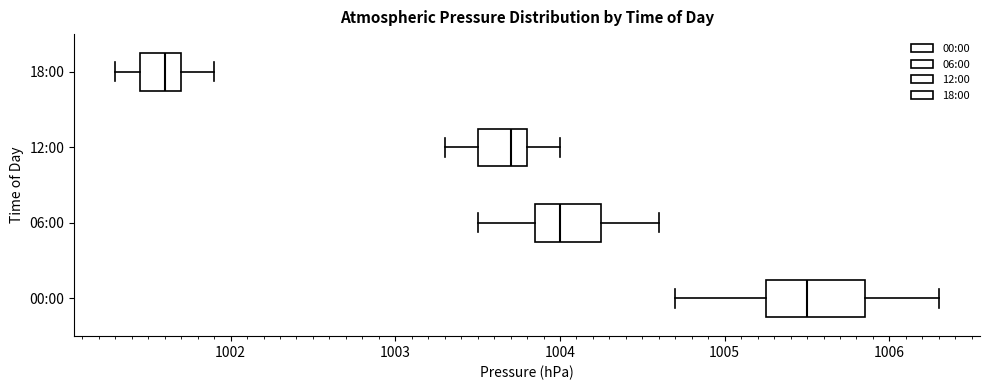

Comparing the boxes themselves (not the whiskers), which one is the widest?

00:00